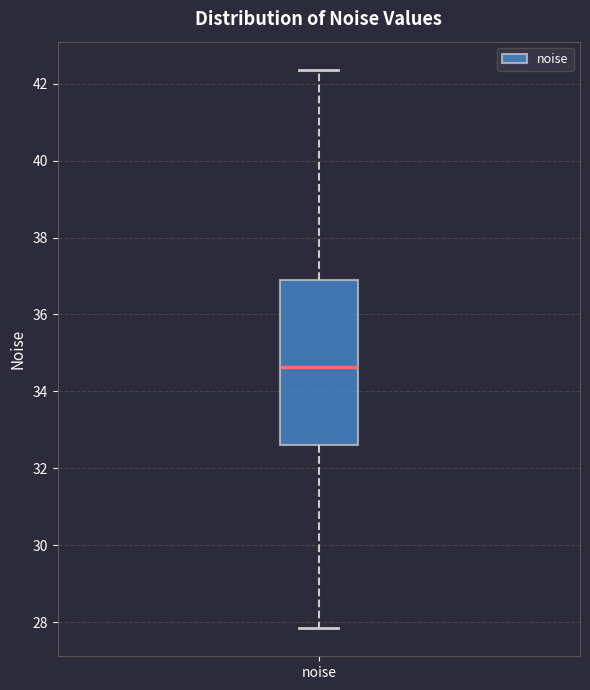

Where is the upper edge of the box for noise on the y-axis? The values are not printed on the chart, so give them approximately, as read against the axis.

36.8